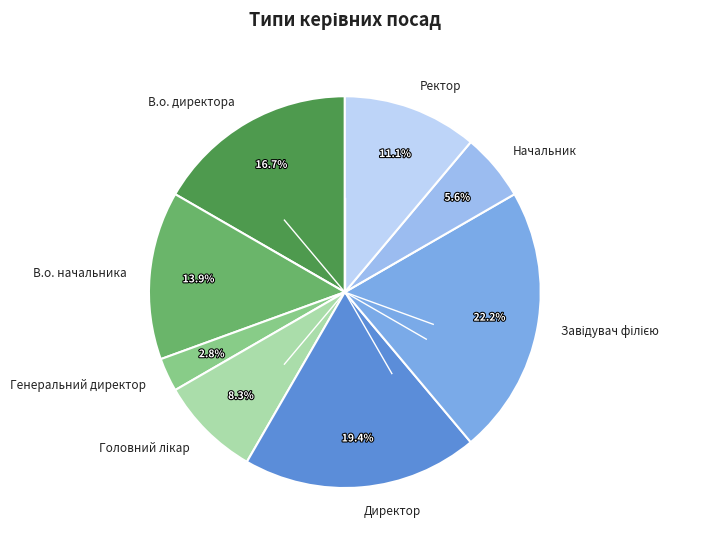

Does any single category account for the majority?

No